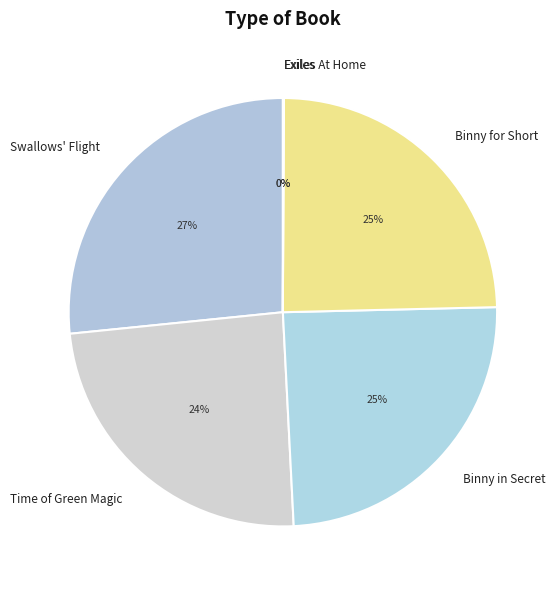

The Time of Green Magic slice represents 24% of the pie. True or false?

True